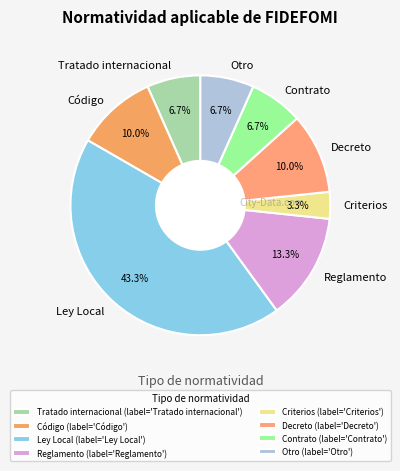

To the nearest percent, what is the difference between the Criterios and Decreto slice percentages?

7%